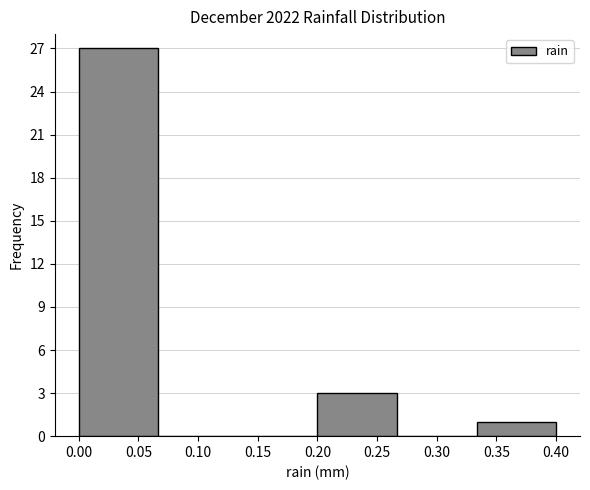

Reading left to right, list every bar in this chart as the range it spans on the x-axis followed by its height. Neither the bar edges nor the heights are printed on the chart, so give them approximately, as read against the axes.

0.000 to 0.065: 27
0.065 to 0.135: 0
0.135 to 0.200: 0
0.200 to 0.265: 3
0.265 to 0.335: 0
0.335 to 0.400: 1